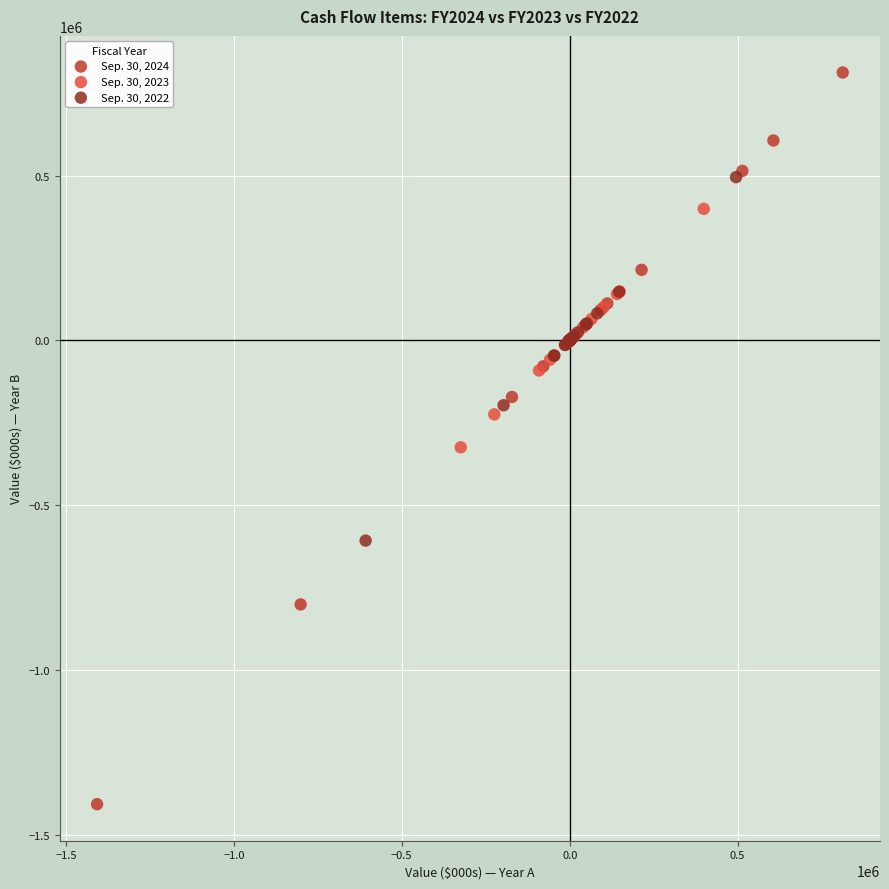

Which series contains the highest Y value?

Sep. 30, 2024